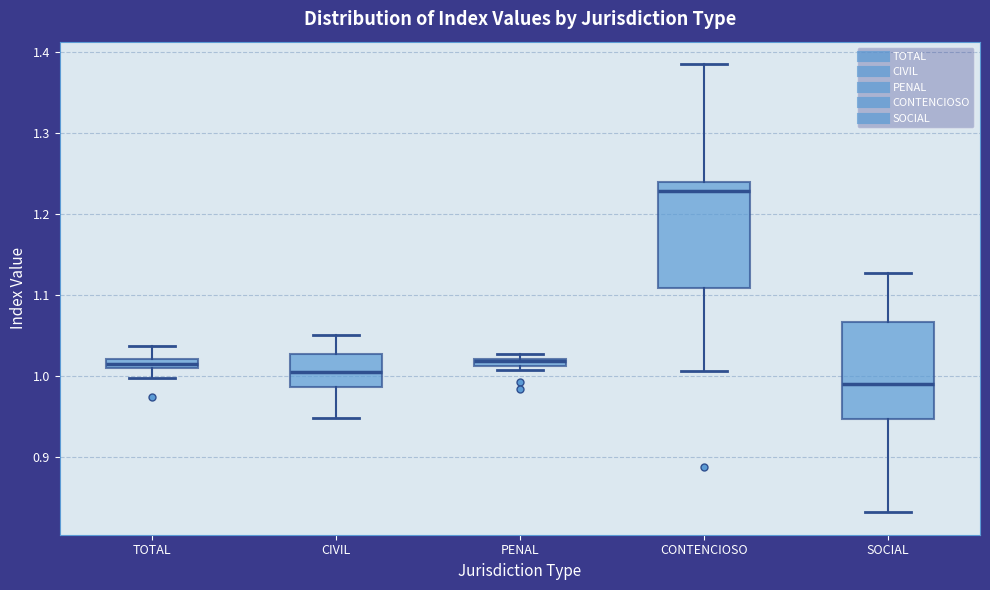

Which box's median line is the lowest?

SOCIAL